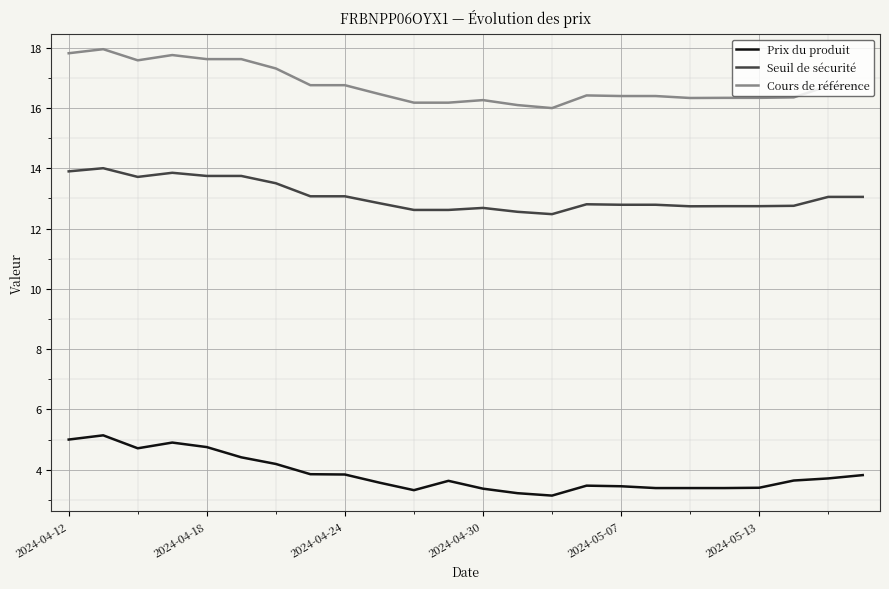

What is the average value of the Cours de référence series?

16.8